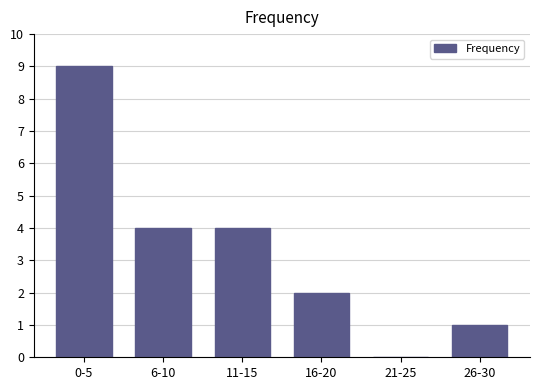

Reading left to right, what are all the values shown in this chart?

0-5=9	6-10=4	11-15=4	16-20=2	21-25=0	26-30=1